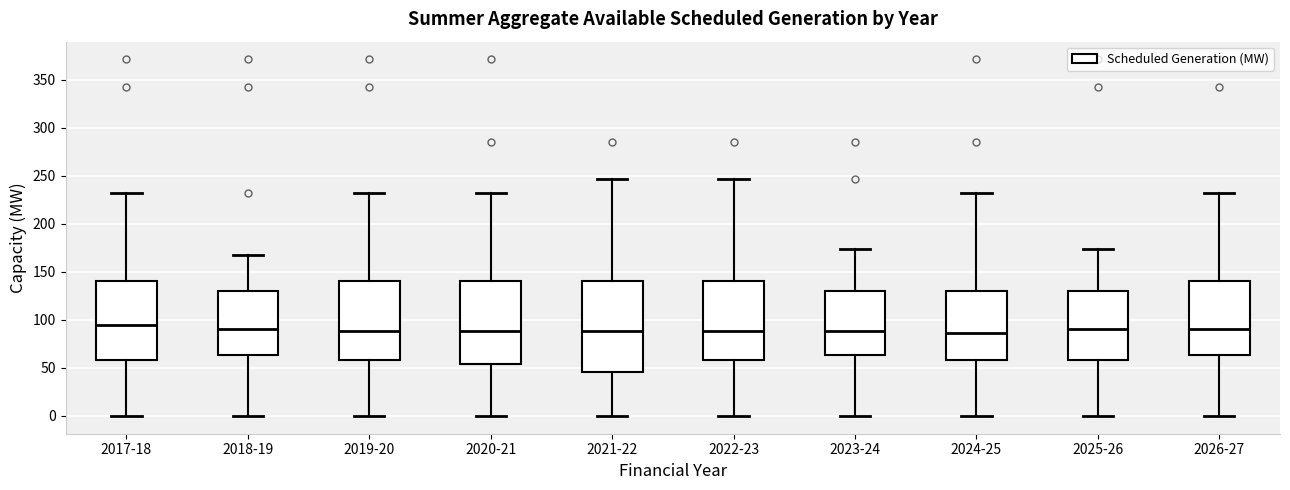

Where does the lower whisker of the box for 2023-24 end on the y-axis? The values are not printed on the chart, so give them approximately, as read against the axis.

0